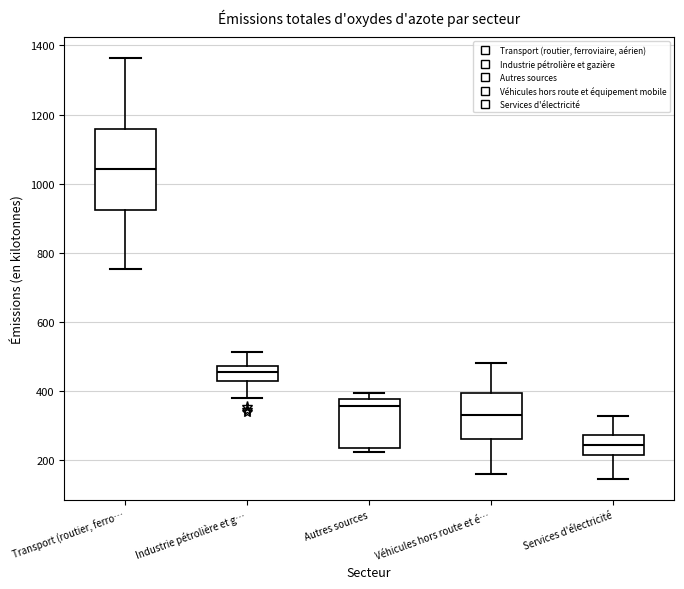

Reading left to right, transcribe this box plot: for each box, give where its median line is, the range the box spans, and where its two whiskers end, as read against the y-axis. The values are not printed on the chart, so give them approximately, as read against the axis.

Transport (routier, ferro…: median 1040, box 920 to 1160, whiskers 760 to 1360
Industrie pétrolière et g…: median 460, box 440 to 480, whiskers 380 to 520
Autres sources: median 360, box 240 to 380, whiskers 220 to 400
Véhicules hors route et é…: median 340, box 260 to 400, whiskers 160 to 480
Services d'électricité: median 240, box 220 to 280, whiskers 140 to 320